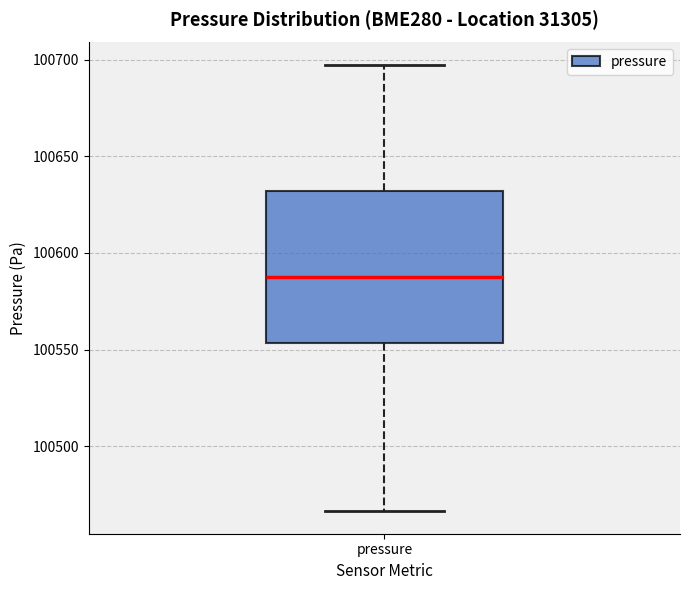

Read this box plot against the y-axis: the position of the median line, the range covered by the box, and the ends of both whiskers. The values are not printed on the chart, so give them approximately, as read against the axis.

median 100585, box 100555 to 100630, whiskers 100465 to 100695